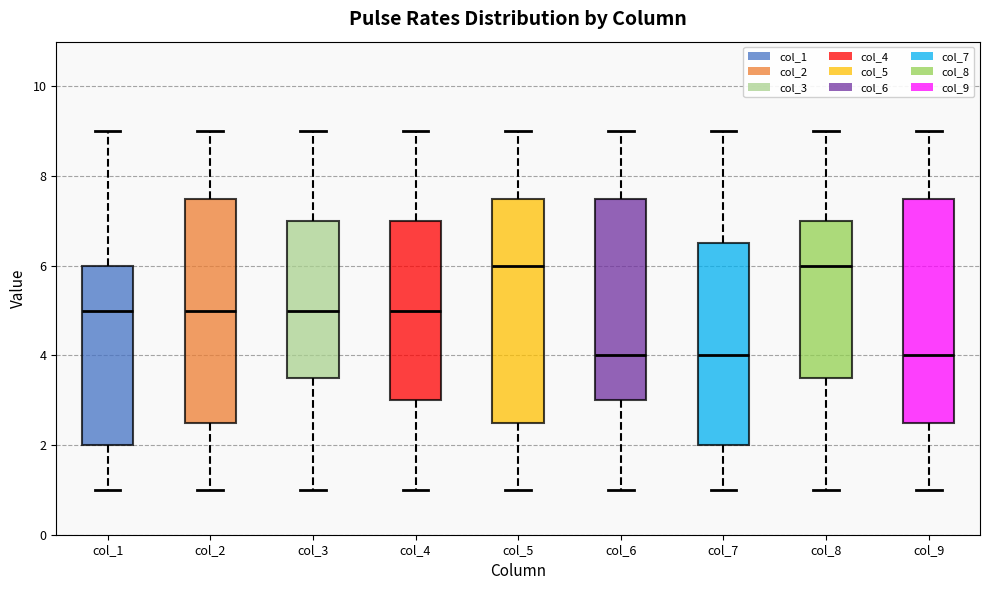

Reading left to right, read every box against the y-axis: the position of its median line, the range the box covers, and the ends of its whiskers. The values are not printed on the chart, so give them approximately, as read against the axis.

col_1: median 5.0, box 2.0 to 6.0, whiskers 1.0 to 9.0
col_2: median 5.0, box 2.6 to 7.6, whiskers 1.0 to 9.0
col_3: median 5.0, box 3.6 to 7.0, whiskers 1.0 to 9.0
col_4: median 5.0, box 3.0 to 7.0, whiskers 1.0 to 9.0
col_5: median 6.0, box 2.6 to 7.6, whiskers 1.0 to 9.0
col_6: median 4.0, box 3.0 to 7.6, whiskers 1.0 to 9.0
col_7: median 4.0, box 2.0 to 6.6, whiskers 1.0 to 9.0
col_8: median 6.0, box 3.6 to 7.0, whiskers 1.0 to 9.0
col_9: median 4.0, box 2.6 to 7.6, whiskers 1.0 to 9.0